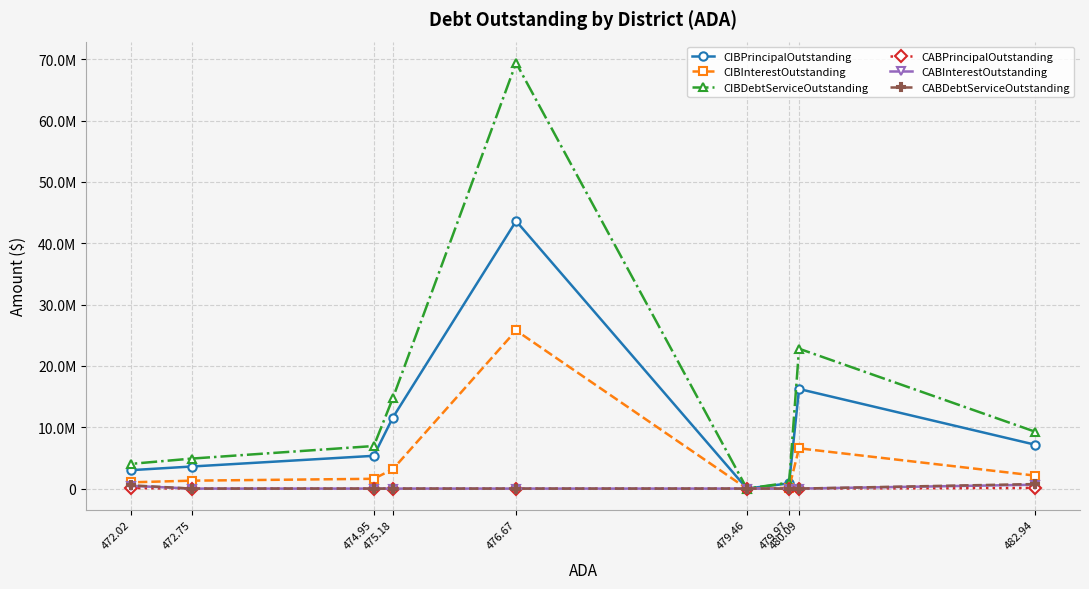

Is it true that CABDebtServiceOutstanding equals 388582.5 at 480.09?

False